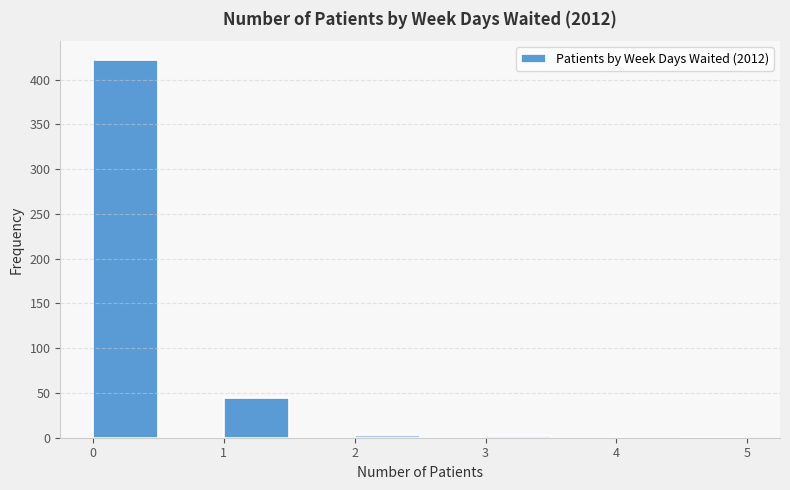

Reading left to right, list every bar in this chart as the range it spans on the x-axis followed by its height. The values are not printed on the chart, so give them approximately, as read against the axis.

0.0 to 0.5: 420
0.5 to 1.0: 0
1.0 to 1.5: 45
1.5 to 2.0: 0
2.0 to 2.5: under 5
2.5 to 3.0: 0
3.0 to 3.5: under 5
3.5 to 4.0: 0
4.0 to 4.5: 0
4.5 to 5.0: under 5